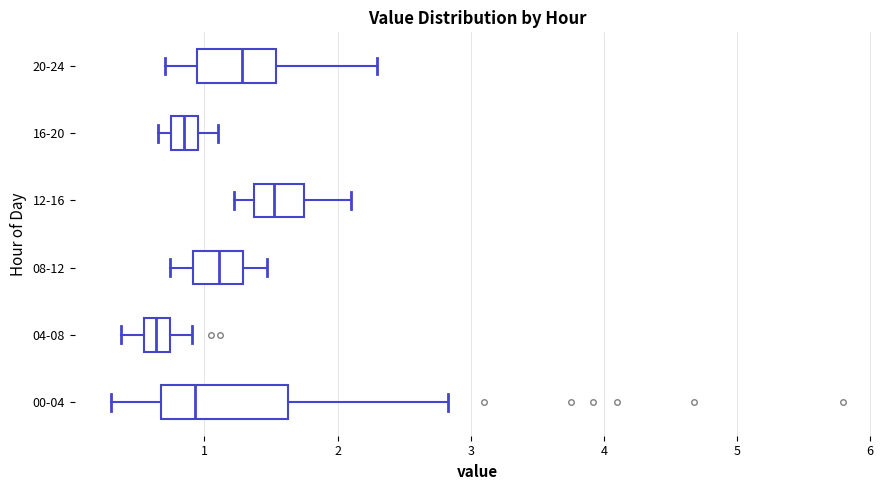

Where is the left edge of the box for 08-12 on the x-axis? The values are not printed on the chart, so give them approximately, as read against the axis.

0.9